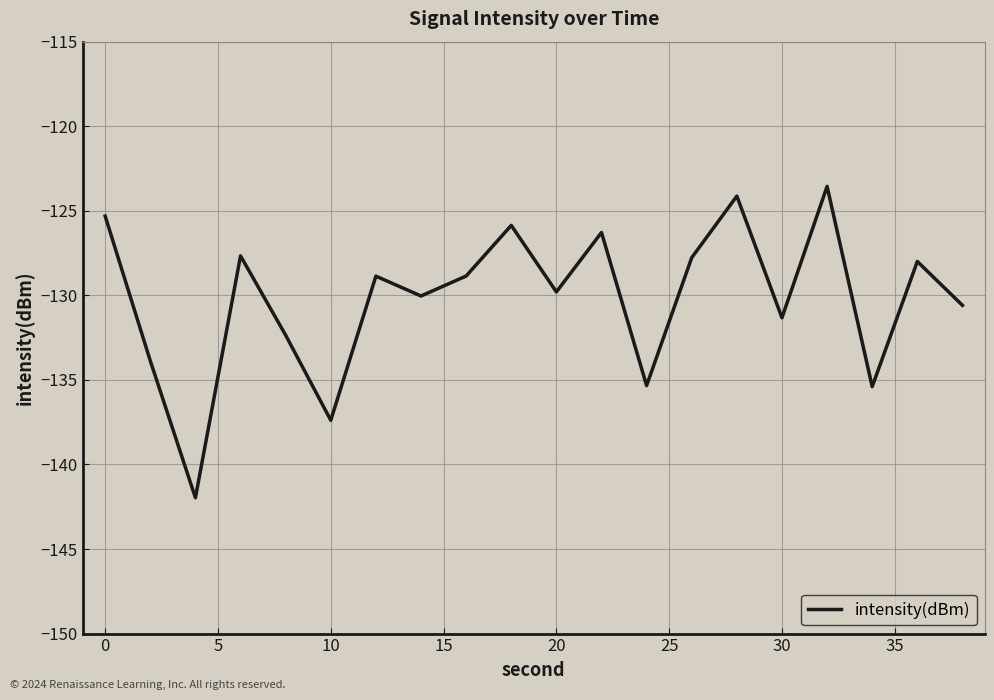

What is the maximum value shown in the chart?

-123.6